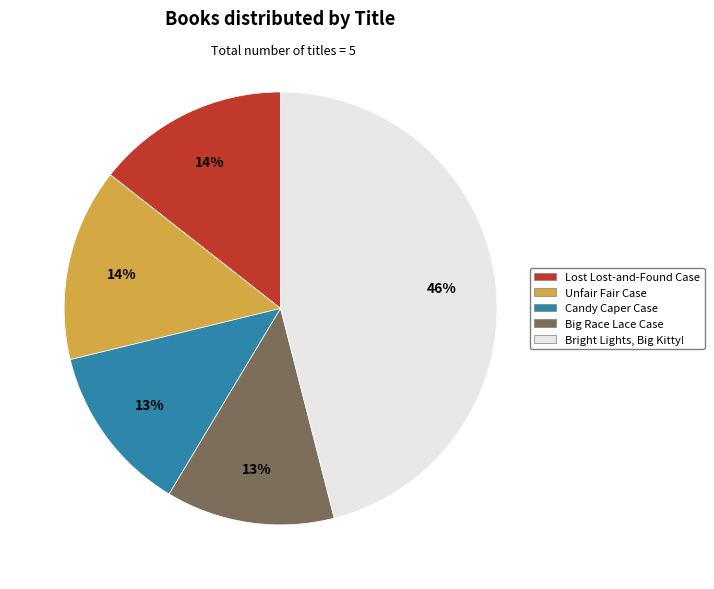

To the nearest percent, what portion does Bright Lights, Big Kitty! represent?

46%